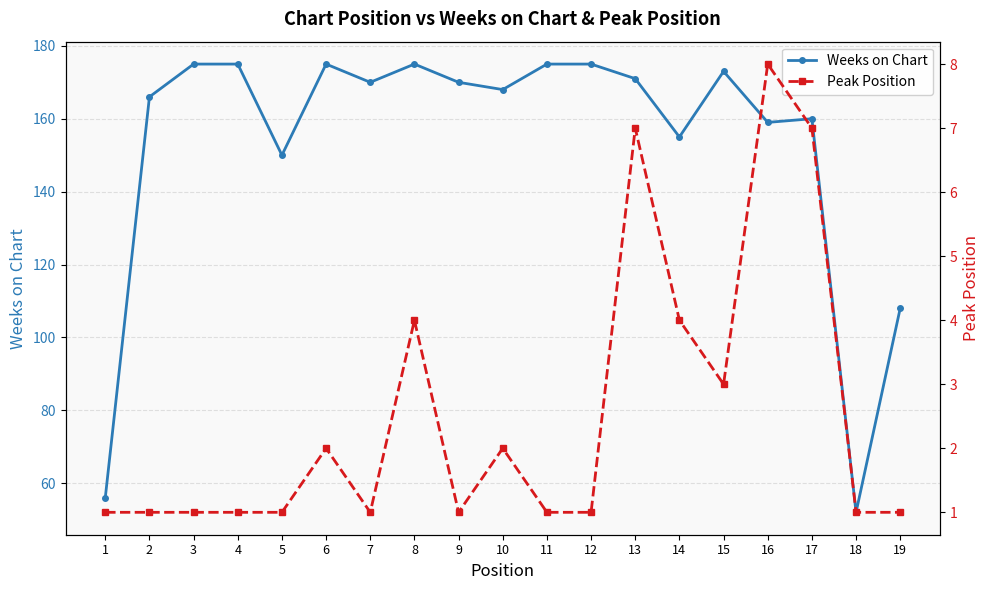

What is the difference between the maximum and minimum values in the Peak Position series?

7